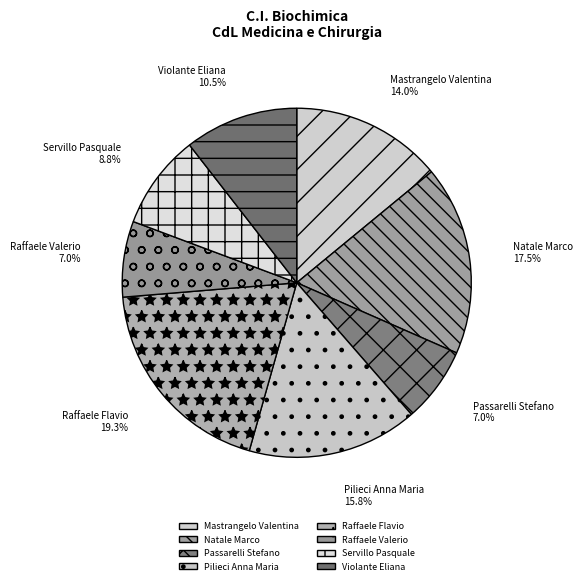

What is the largest slice in the pie chart?

Raffaele Flavio